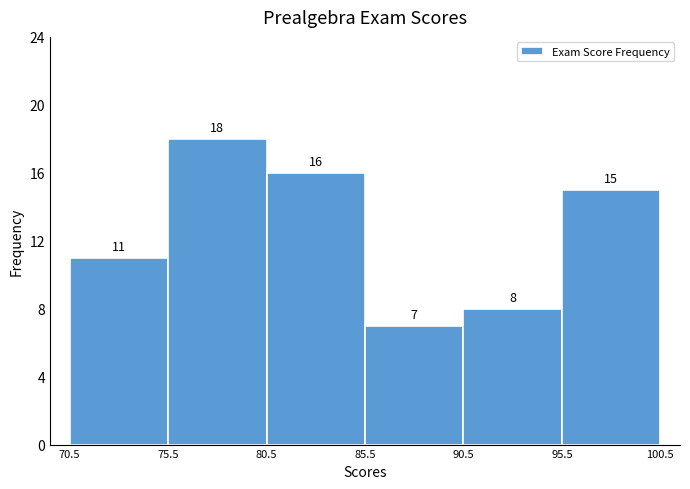

Reading left to right, list every bar in this chart as the range it spans on the x-axis followed by its height.

70.5 to 75.5: 11
75.5 to 80.5: 18
80.5 to 85.5: 16
85.5 to 90.5: 7
90.5 to 95.5: 8
95.5 to 100.5: 15